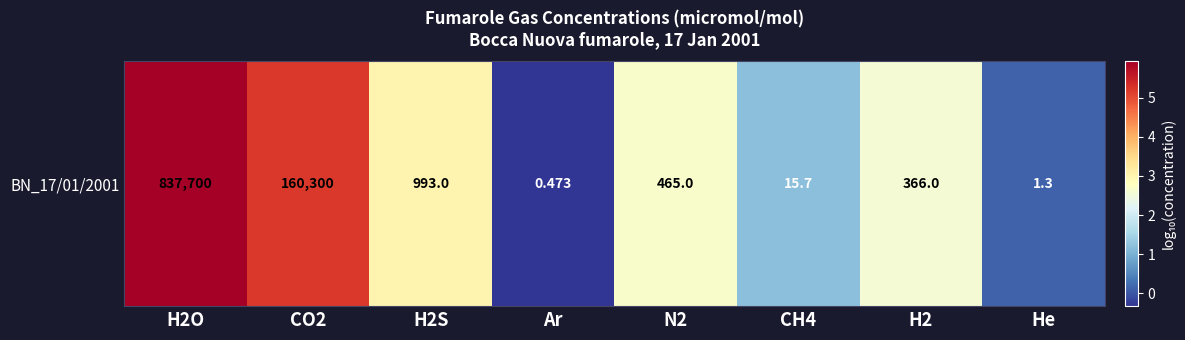

How many values are above zero?

7